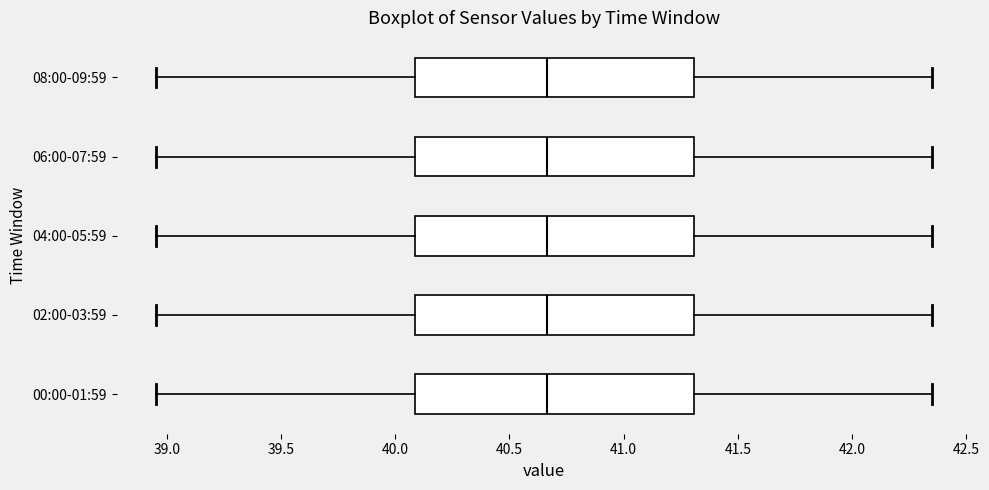

Reading bottom to top, transcribe this box plot: for each box, give where its median line is, the range the box spans, and where its two whiskers end, as read against the x-axis. The values are not printed on the chart, so give them approximately, as read against the axis.

00:00-01:59: median 40.65, box 40.10 to 41.30, whiskers 38.95 to 42.35
02:00-03:59: median 40.65, box 40.10 to 41.30, whiskers 38.95 to 42.35
04:00-05:59: median 40.65, box 40.10 to 41.30, whiskers 38.95 to 42.35
06:00-07:59: median 40.65, box 40.10 to 41.30, whiskers 38.95 to 42.35
08:00-09:59: median 40.65, box 40.10 to 41.30, whiskers 38.95 to 42.35